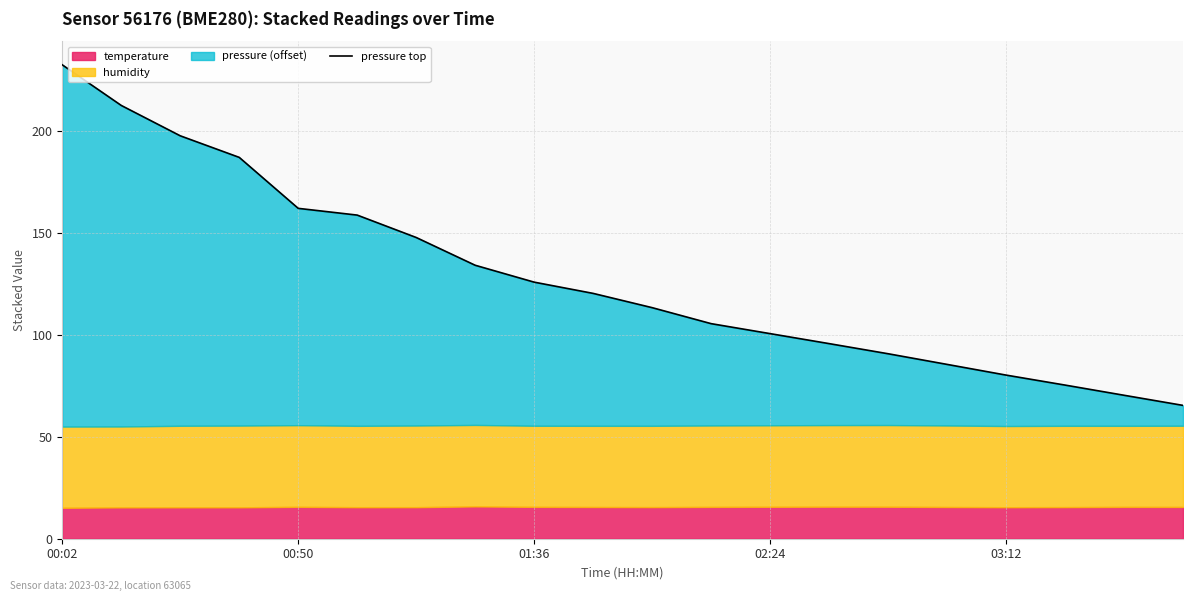

What is the sum of all values?

2562.7